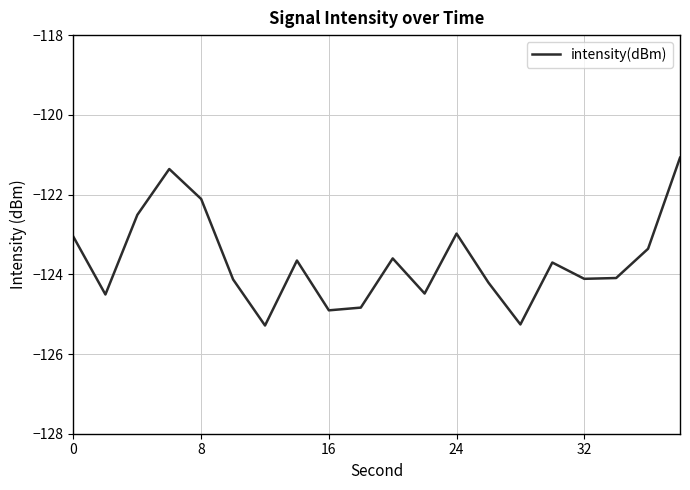

Is this an area chart (filled region under the line)?

No